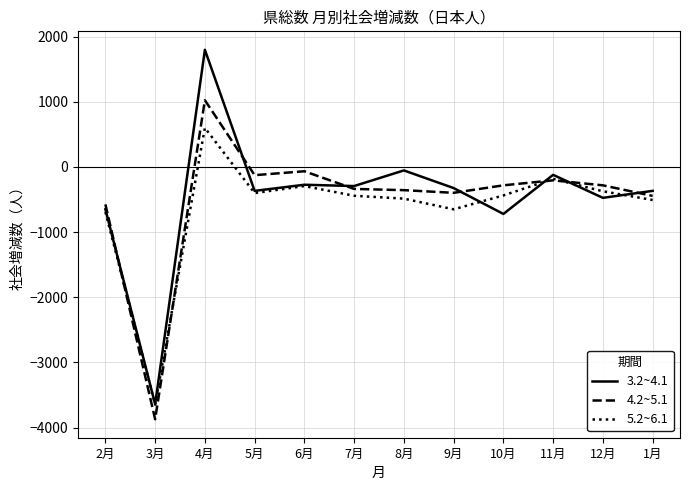

True or false: 4.2~5.1 has a value of -605 at 8月.

False